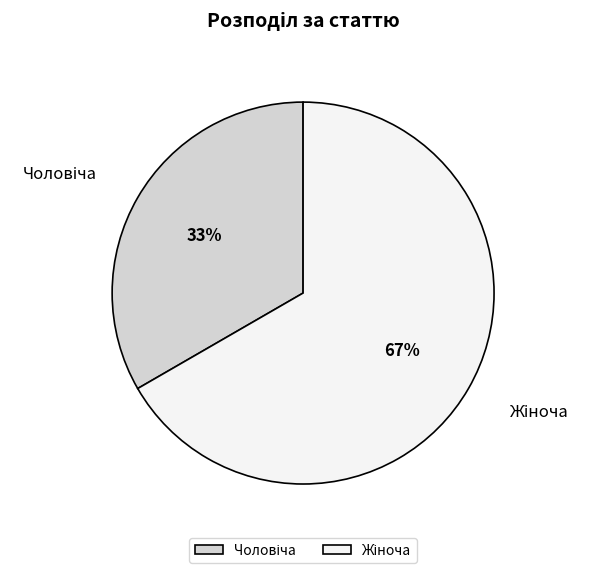

To the nearest percent, what is the average slice percentage?

50%